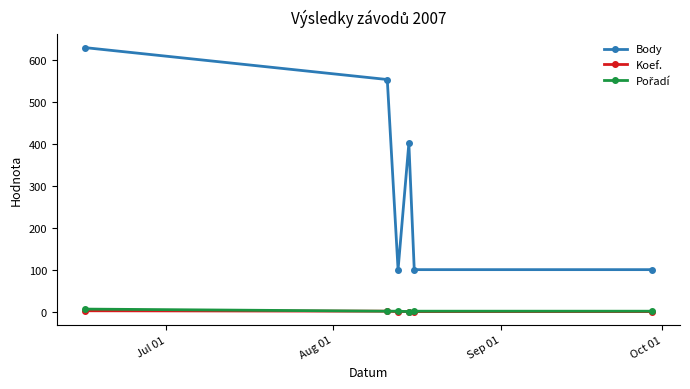

Which series has the largest total across all categories?

Body